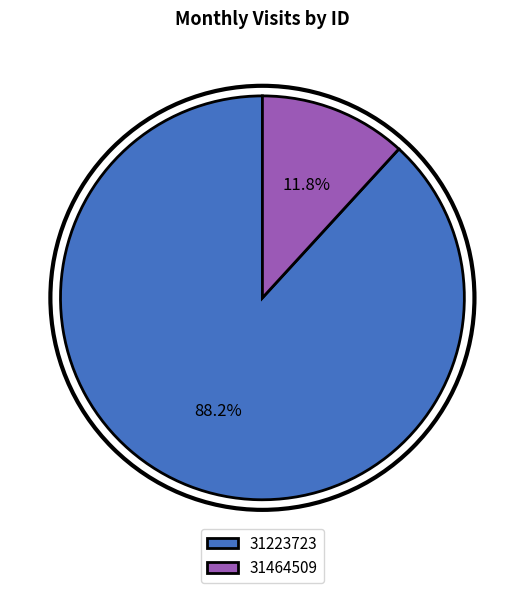

What is the majority slice?

31223723